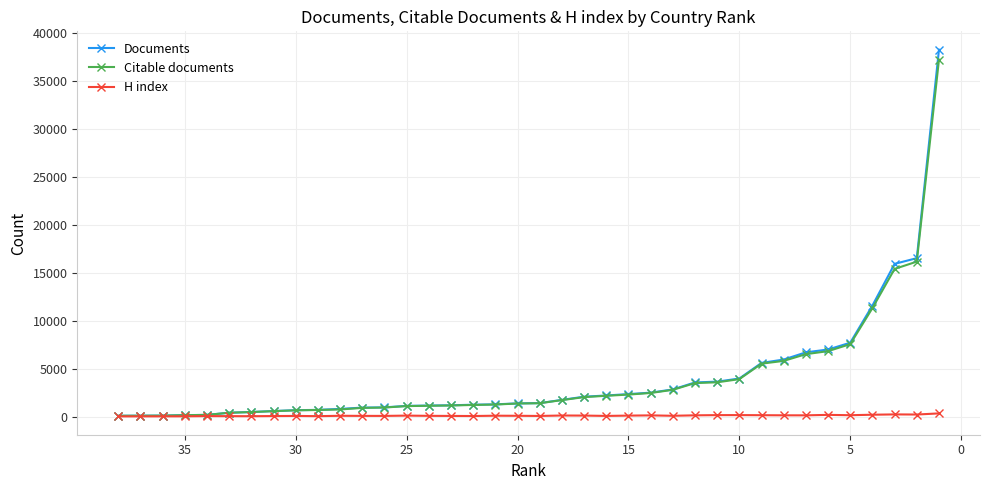

What is the smallest value displayed?

16